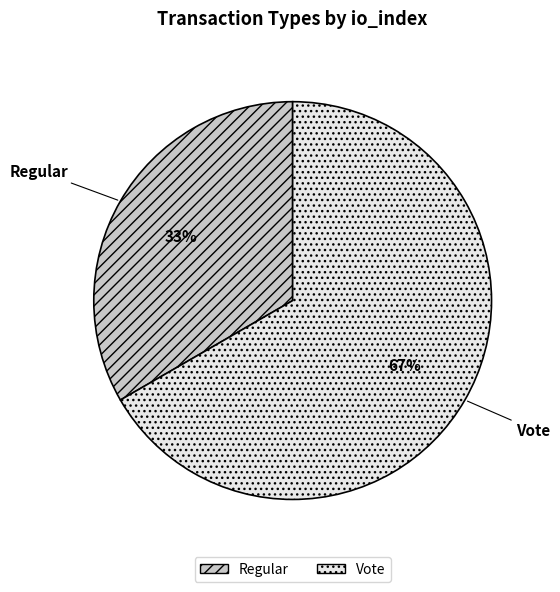

Is it true that Vote is 73% of the pie?

False